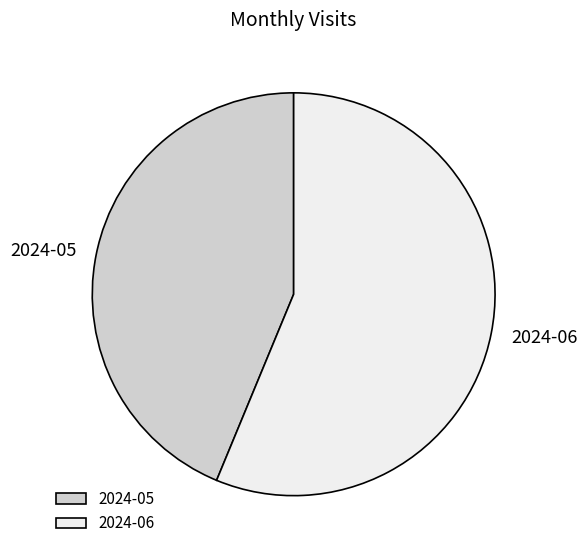

Is it true that 2024-06 is 69% of the pie?

False